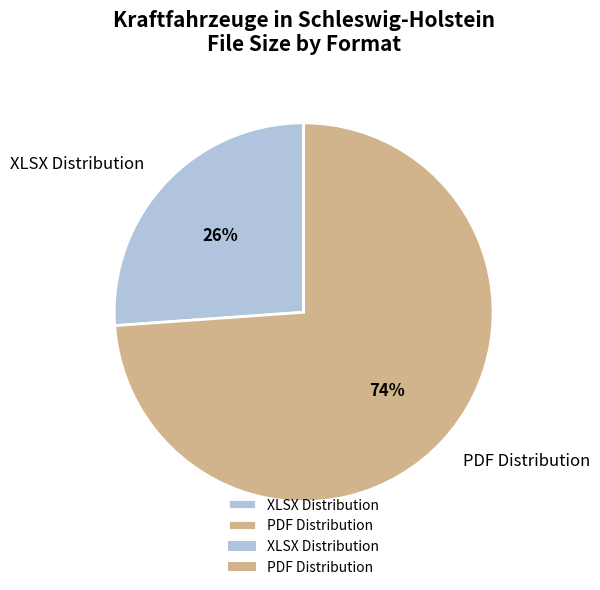

How many slices are in this pie chart?

2